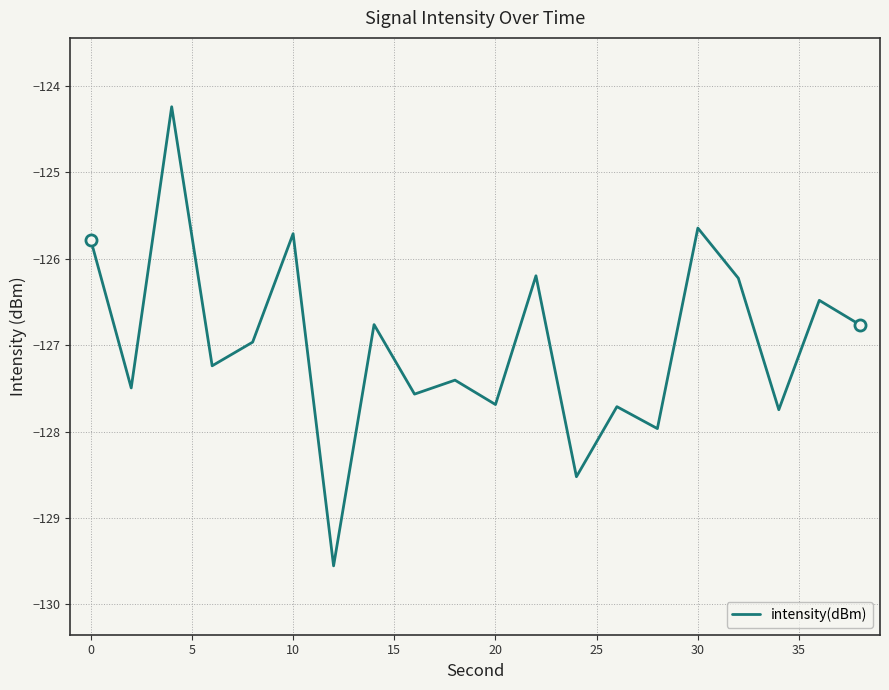

What is the greatest value displayed?

-124.2